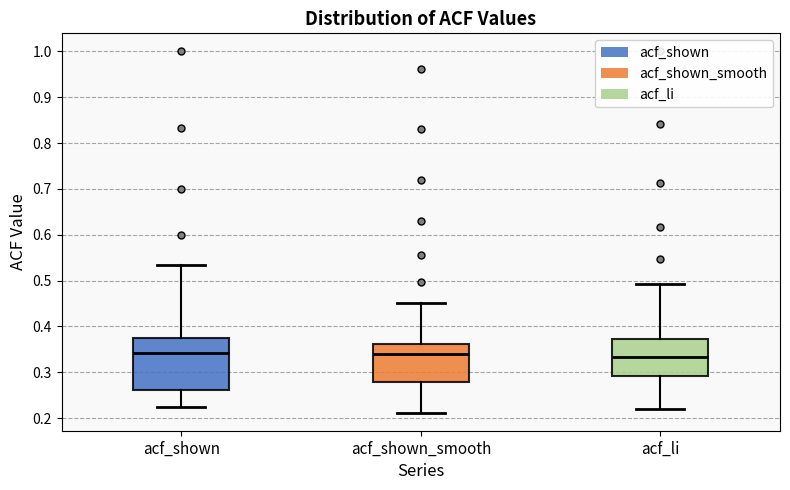

Reading left to right, transcribe this box plot: for each box, give where its median line is, the range the box spans, and where its two whiskers end, as read against the y-axis. The values are not printed on the chart, so give them approximately, as read against the axis.

acf_shown: median 0.34, box 0.26 to 0.38, whiskers 0.23 to 0.54
acf_shown_smooth: median 0.34, box 0.28 to 0.36, whiskers 0.21 to 0.45
acf_li: median 0.33, box 0.29 to 0.37, whiskers 0.22 to 0.49